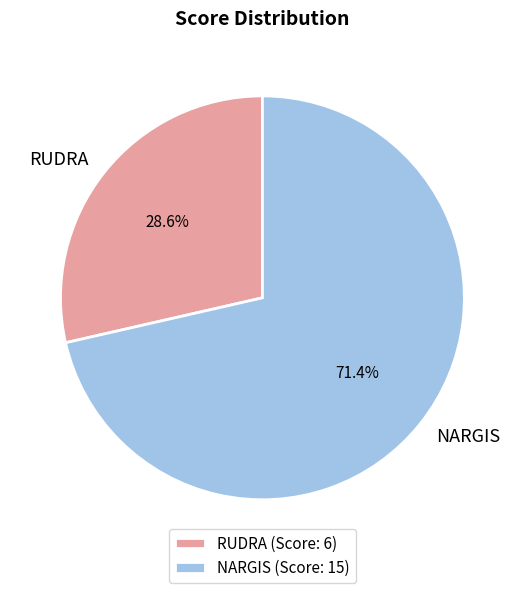

What percentage is NOT represented by RUDRA?

71.4%